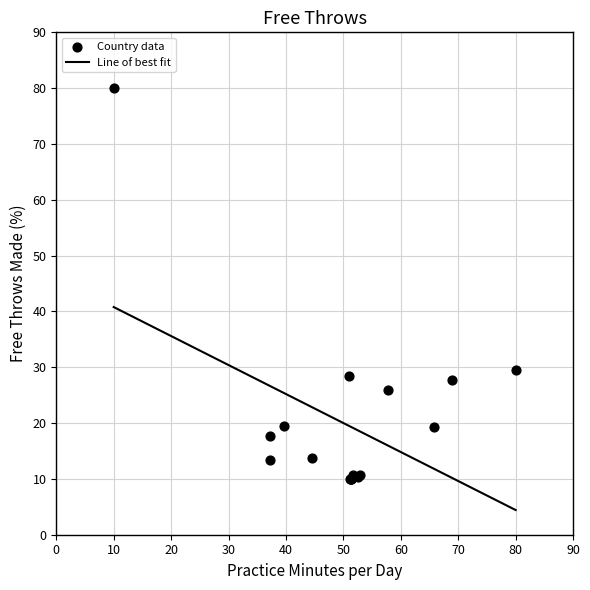

What Y value in the scatter plot is closest to 45?

29.6